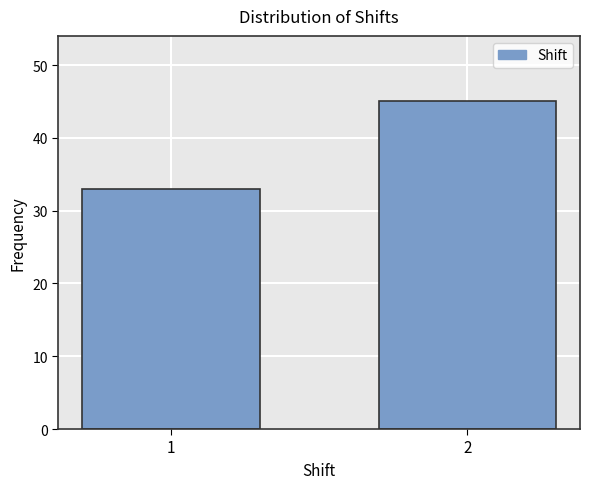

Reading left to right, transcribe all the data shown in this chart.

33	45